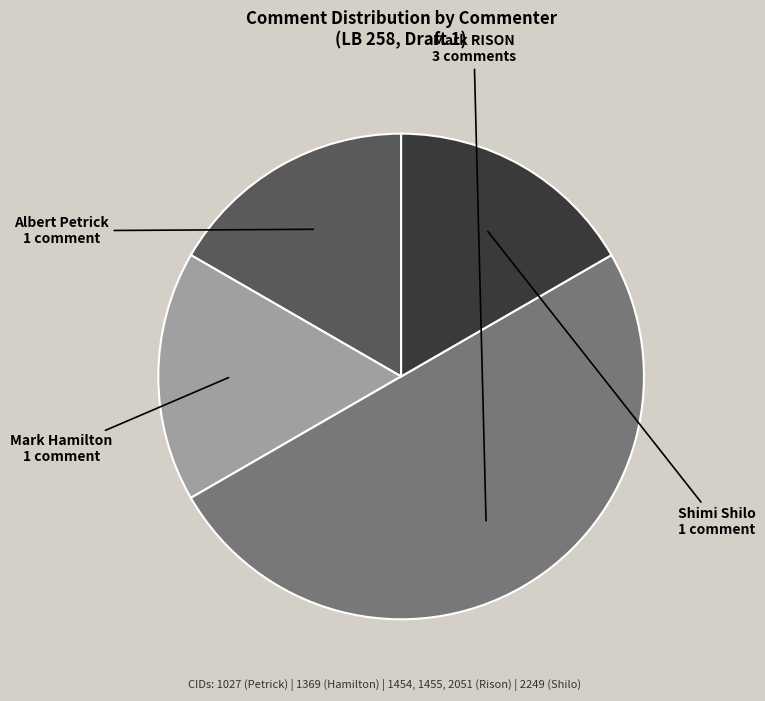

Count the number of slices in the pie.

4